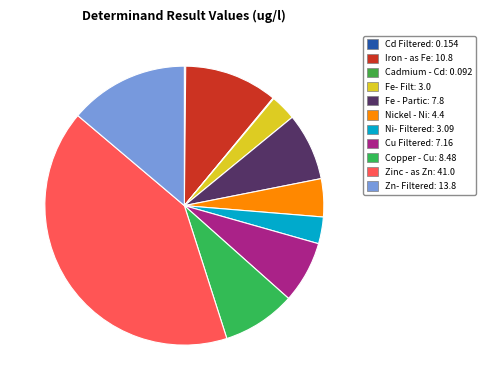

To the nearest percent, what is the average slice percentage?

9%